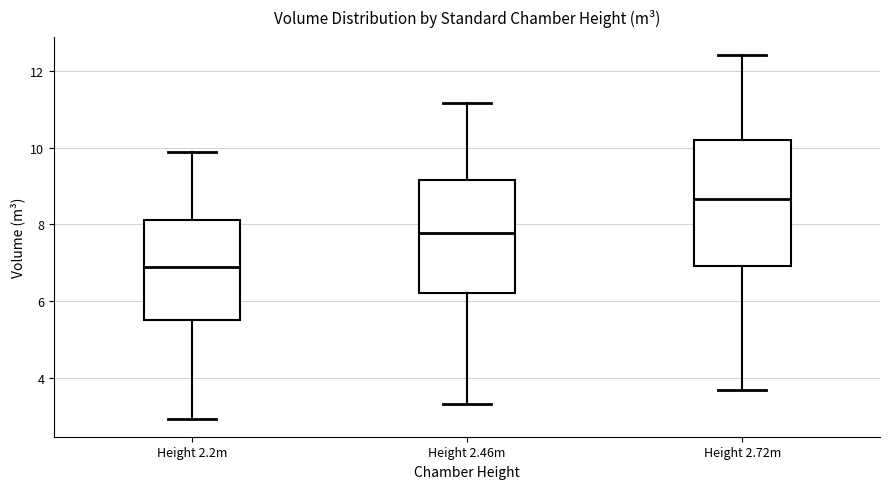

Comparing the boxes themselves (not the whiskers), which one is the tallest?

Height 2.72m